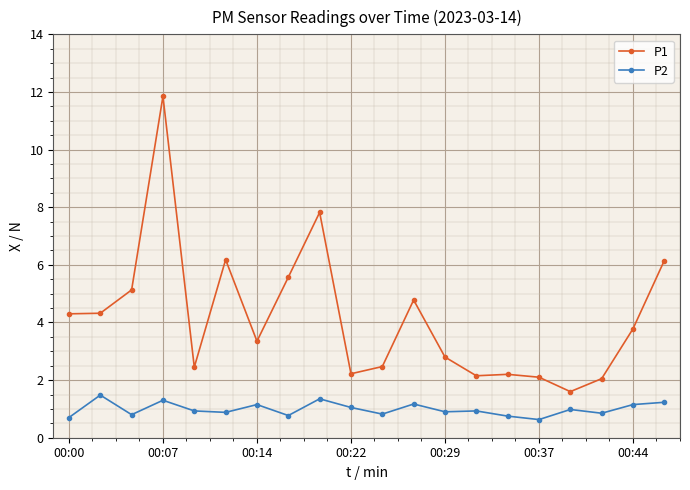

True or false: P2 has more than 1 points higher than both neighbors.

True